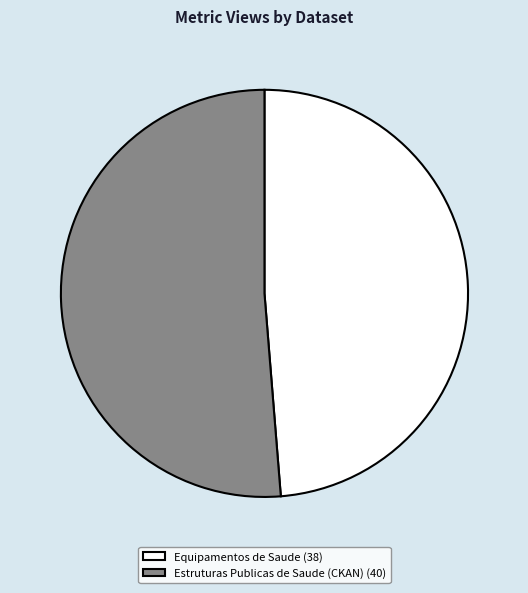

How many slices are in this pie chart?

2